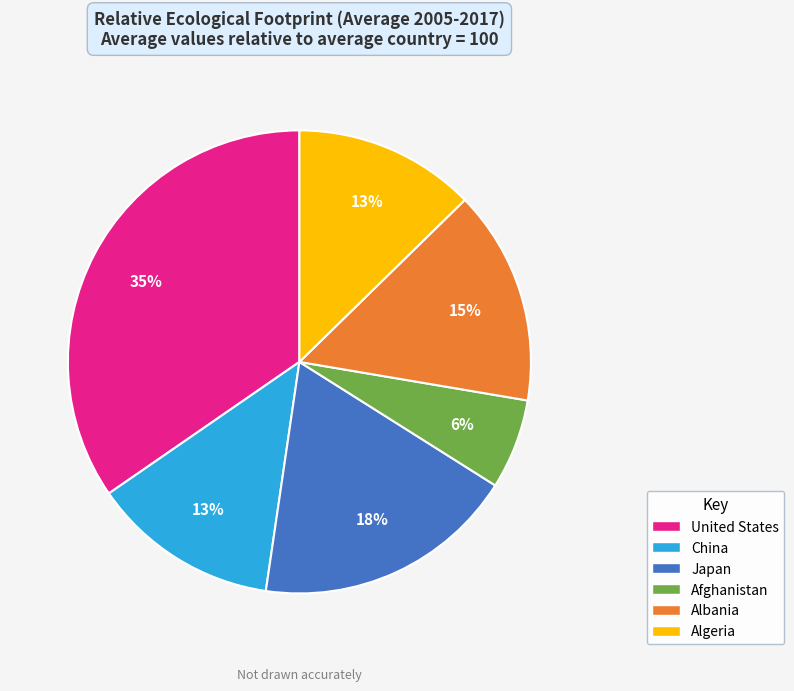

Does China represent more than half of the total?

No